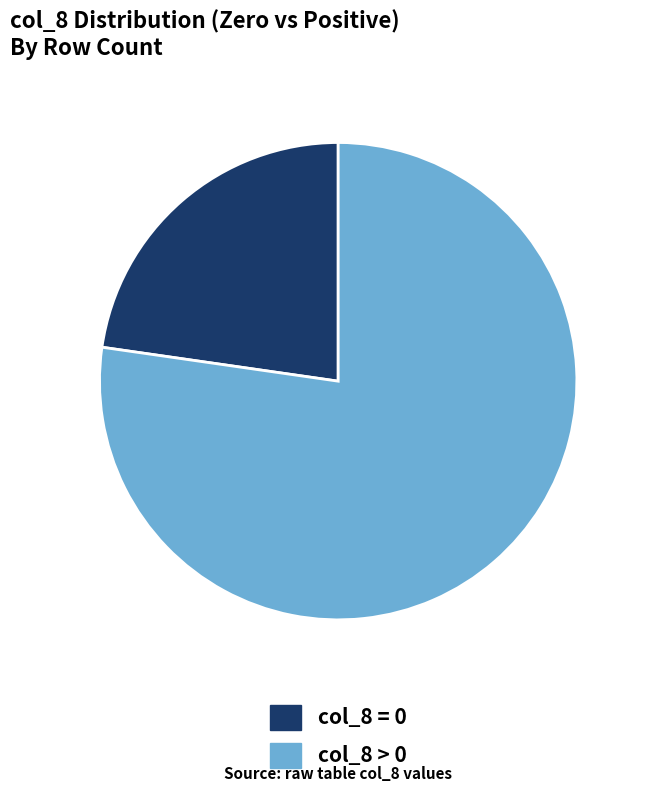

Is there a majority slice in this chart?

Yes